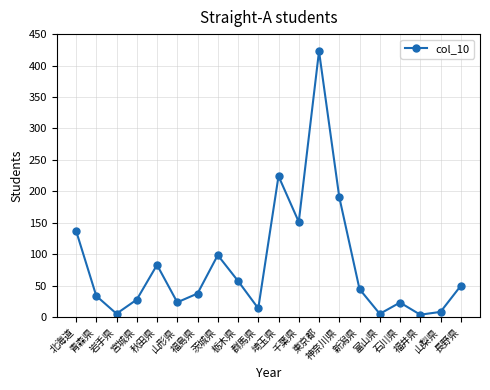

What position from the right is 宮城県?

17